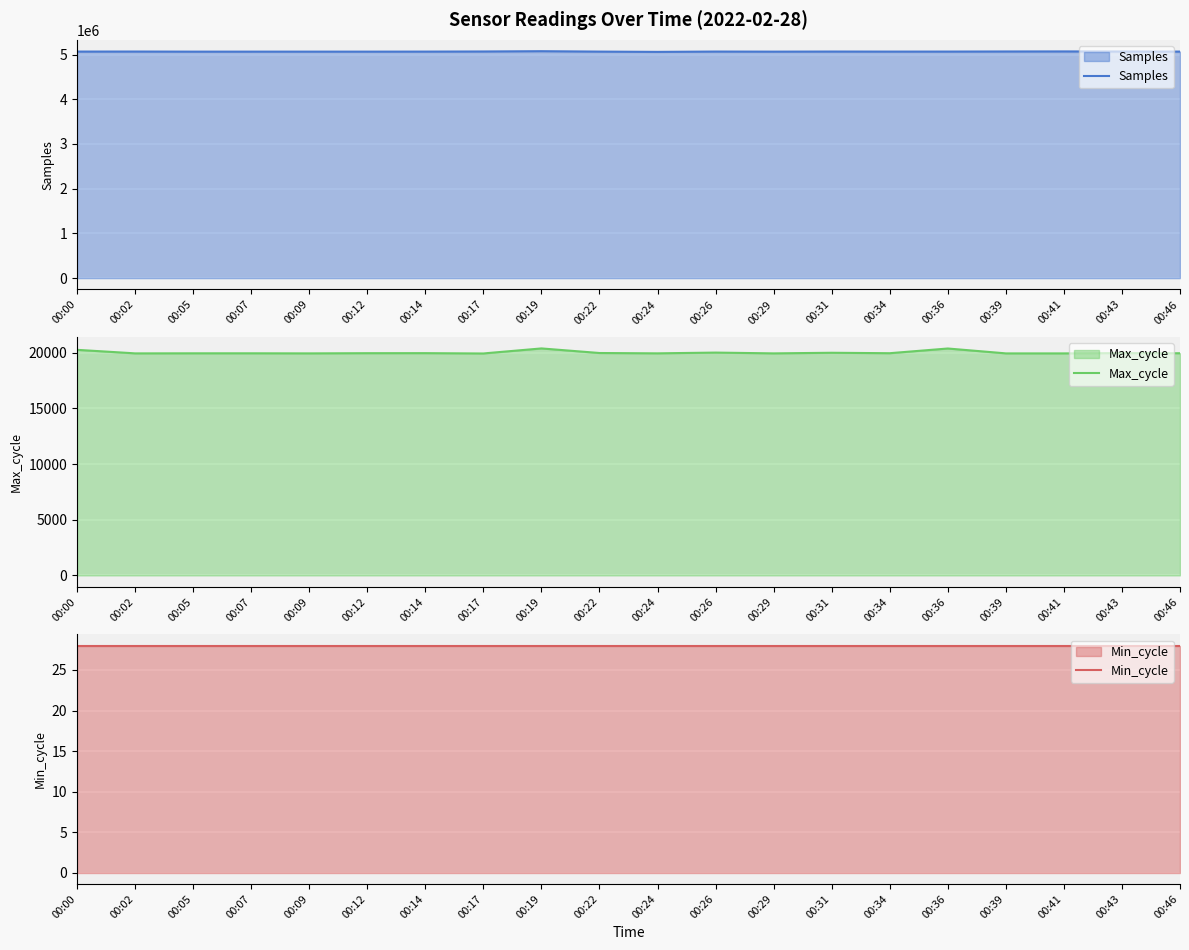

Is the value of Samples at 00:09 greater than the value of Min_cycle at 00:31?

Yes